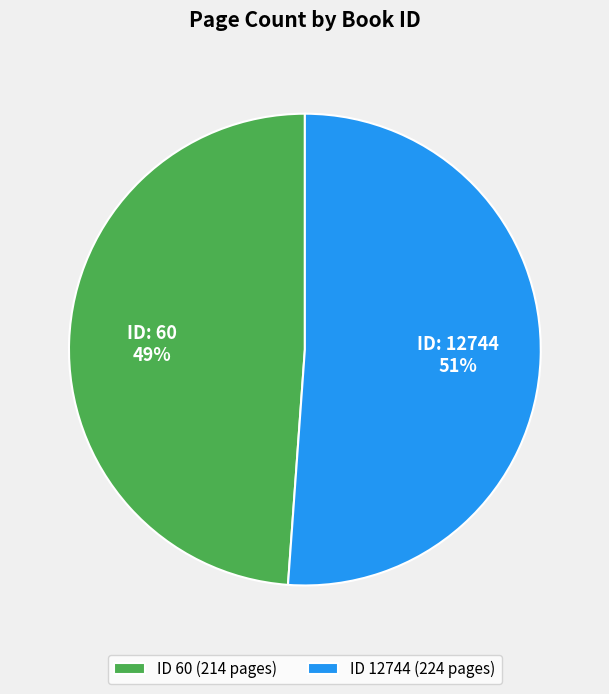

How many slices are in this pie chart?

2